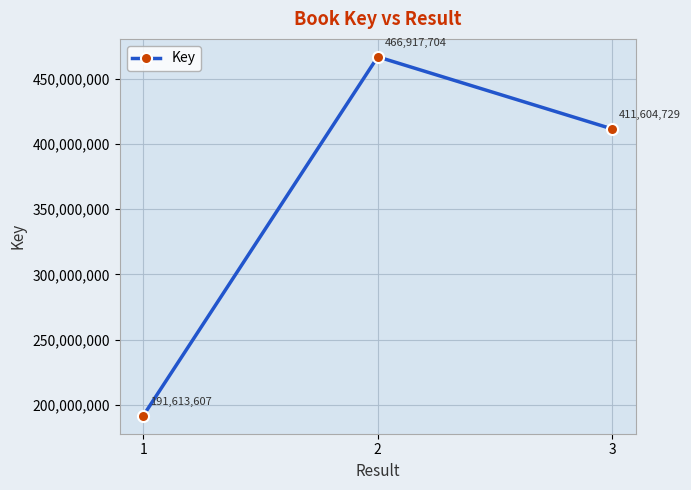

What is the difference between the maximum and second lowest values?

55312975